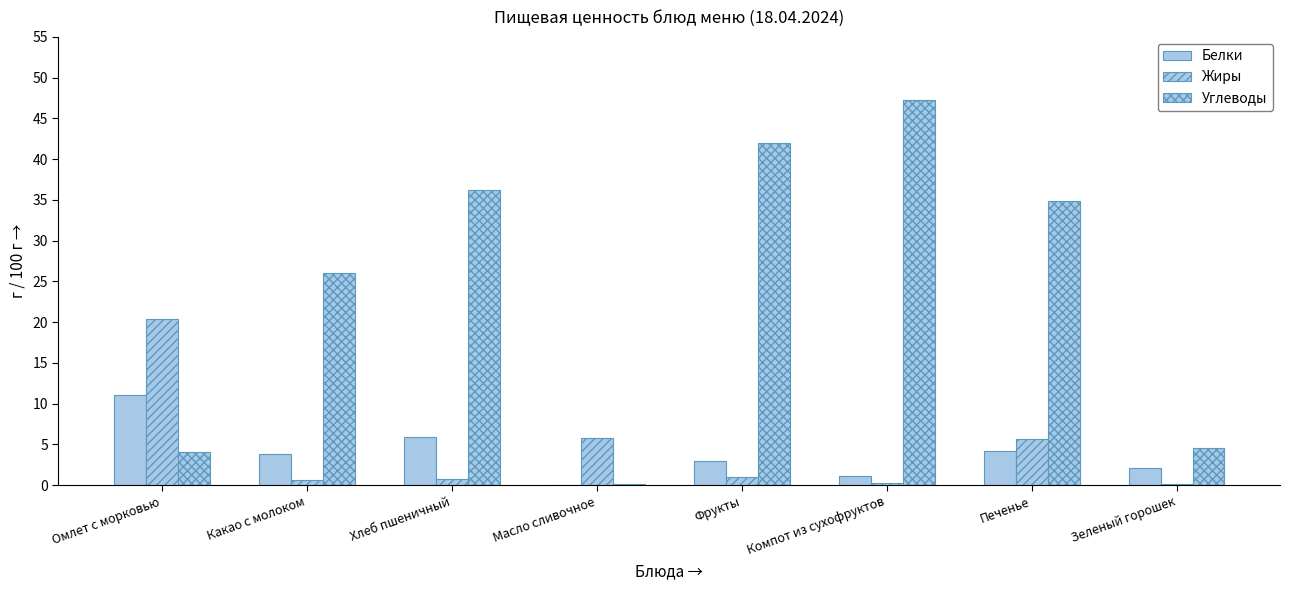

Is it true that Жиры equals 5.7 at Печенье?

True